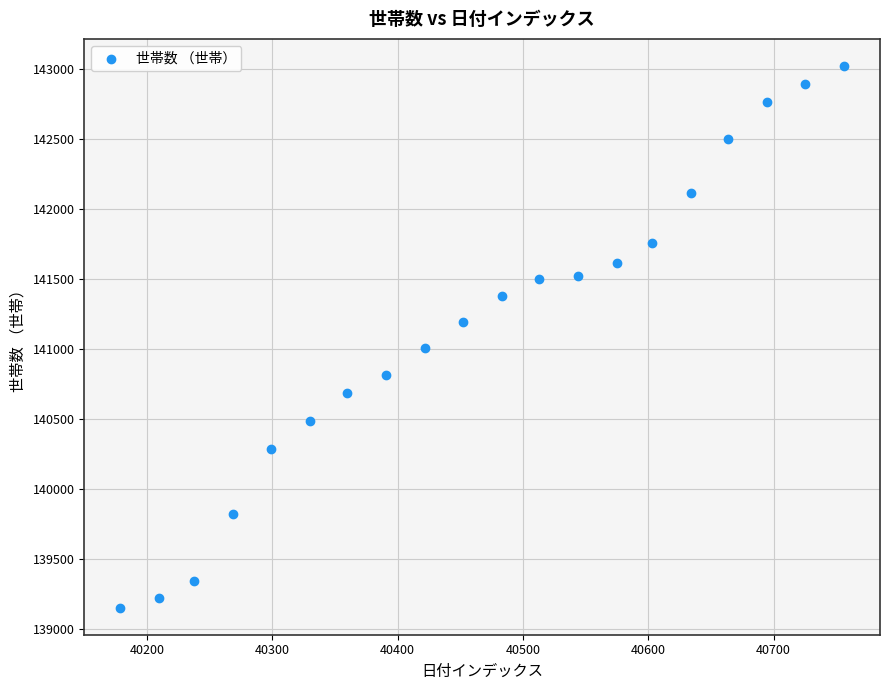

What is the range of X values (max minus min)?

577